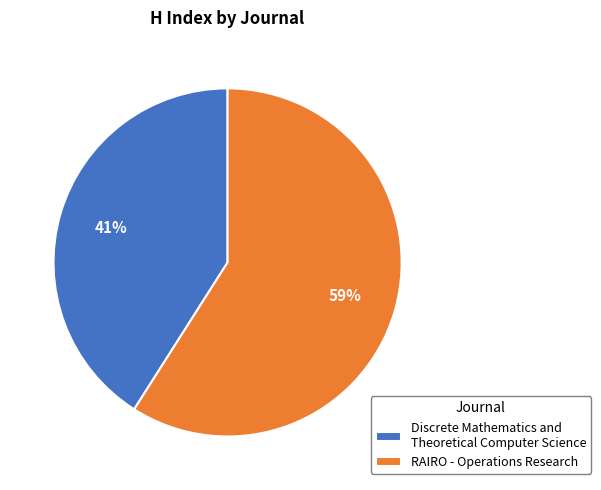

Between RAIRO - Operations Research and Discrete Mathematics and Theoretical Computer Science, which is larger?

RAIRO - Operations Research